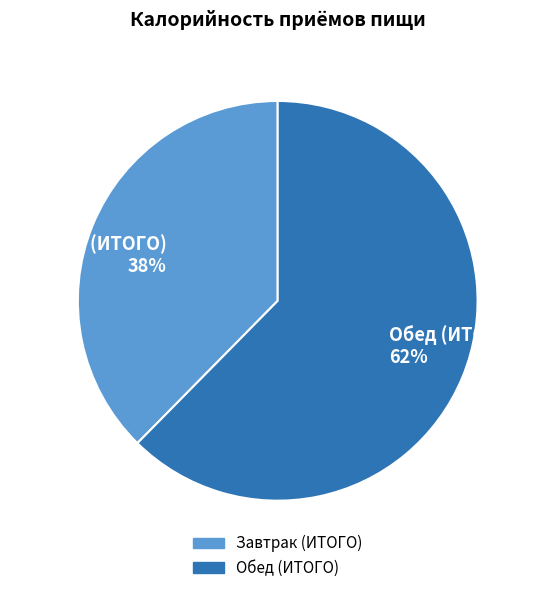

Is the sum of Завтрак (ИТОГО) and Обед (ИТОГО) greater than half?

Yes